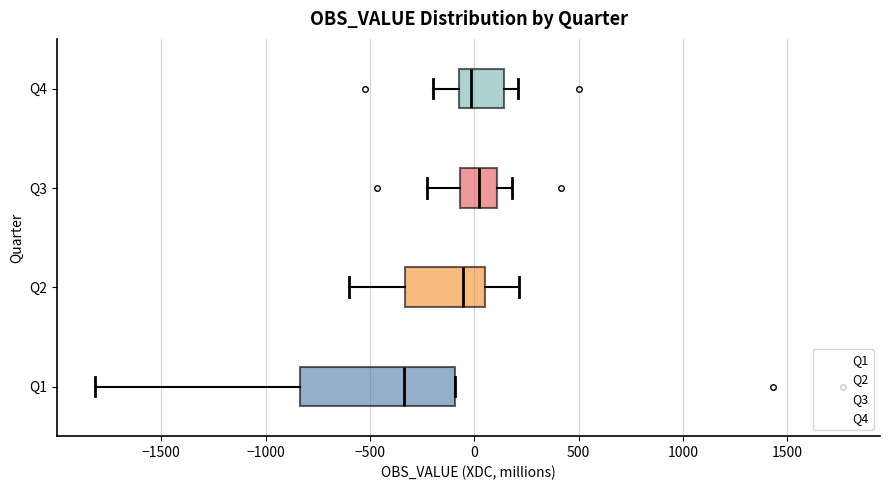

Where does the median line of the box for Q2 sit on the x-axis? The values are not printed on the chart, so give them approximately, as read against the axis.

-50